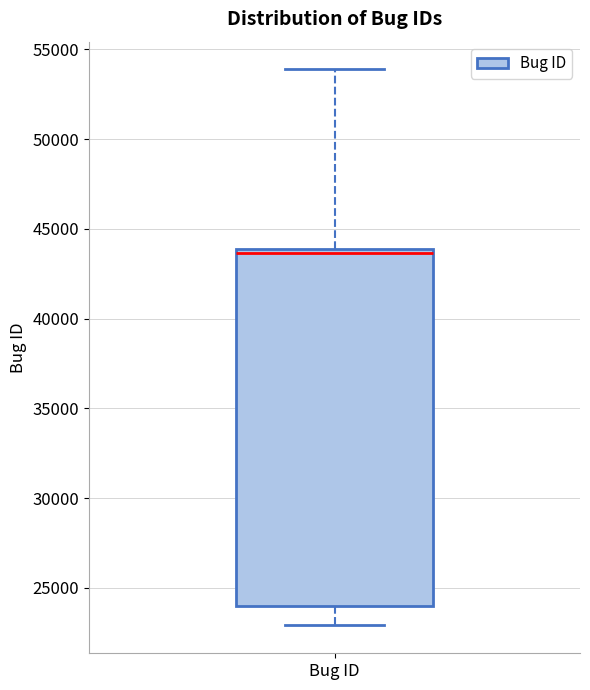

Where does the upper whisker of the box for Bug ID end on the y-axis? The values are not printed on the chart, so give them approximately, as read against the axis.

54000